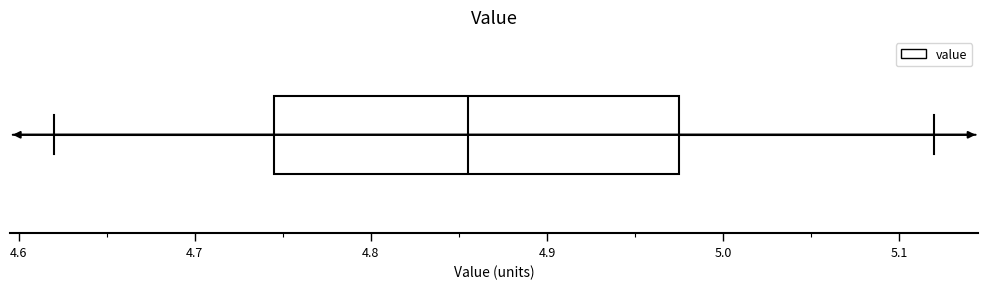

Read this box plot against the x-axis: the position of the median line, the range covered by the box, and the ends of both whiskers. The values are not printed on the chart, so give them approximately, as read against the axis.

median 4.86, box 4.75 to 4.98, whiskers 4.62 to 5.12